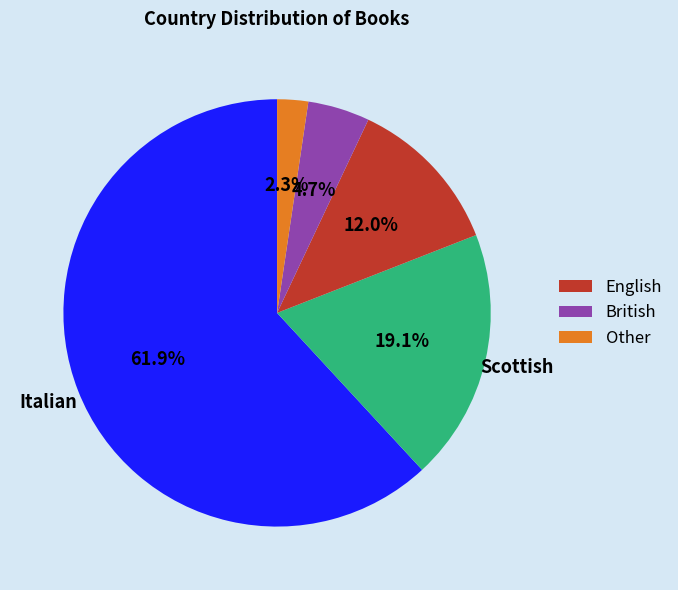

Does any single category account for the majority?

Yes